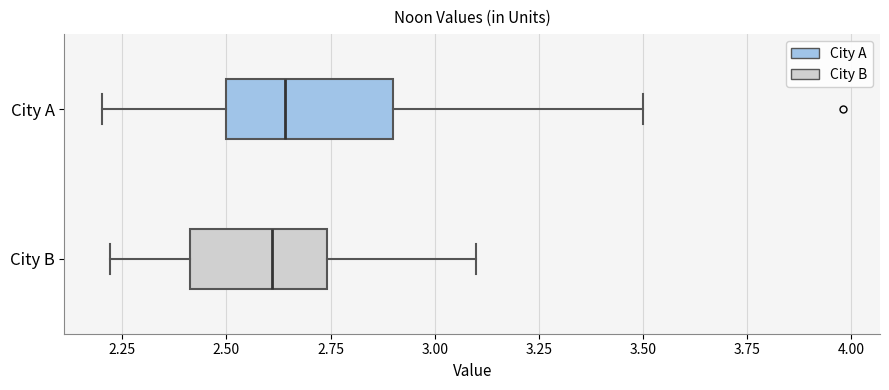

Comparing the boxes themselves (not the whiskers), which one is the widest?

City A